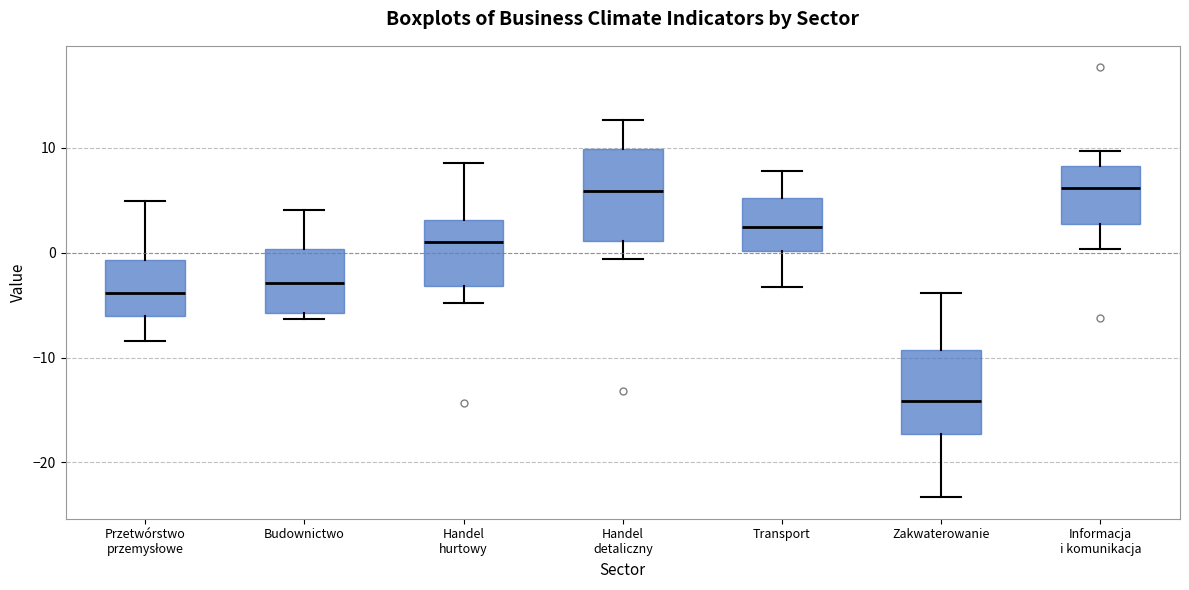

Reading left to right, transcribe this box plot: for each box, give where its median line is, the range the box spans, and where its two whiskers end, as read against the y-axis. The values are not printed on the chart, so give them approximately, as read against the axis.

Przetwórstwo przemysłowe: median -4, box -6 to -1, whiskers -8 to 5
Budownictwo: median -3, box -6 to 0, whiskers -6 (just below the box's lower edge) to 4
Handel hurtowy: median 1, box -3 to 3, whiskers -5 to 9
Handel detaliczny: median 6, box 1 to 10, whiskers -1 to 13
Transport: median 2, box 0 to 5, whiskers -3 to 8
Zakwaterowanie: median -14, box -17 to -9, whiskers -23 to -4
Informacja i komunikacja: median 6, box 3 to 8, whiskers 0 to 10